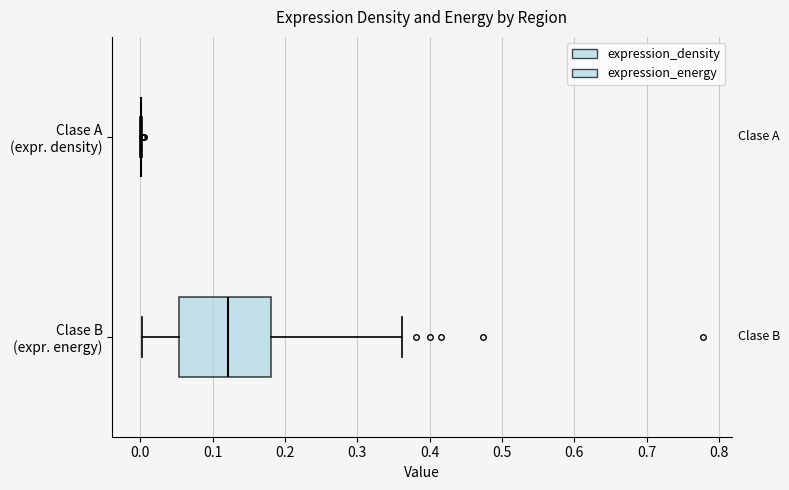

Which box is the widest, from its left edge to its right edge?

Clase B (expr. energy)